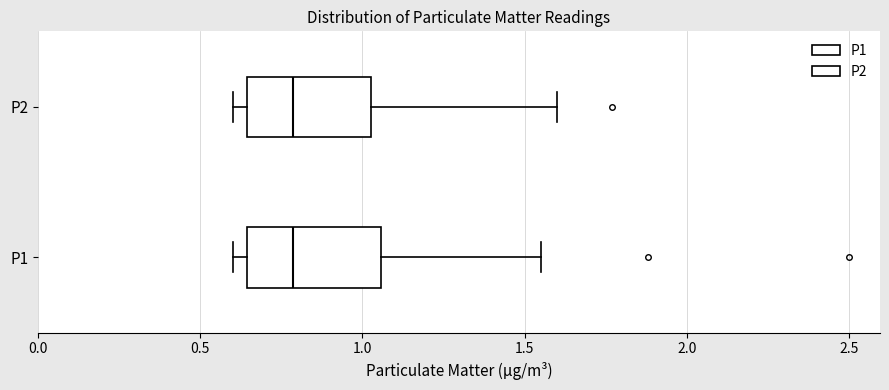

Reading bottom to top, transcribe this box plot: for each box, give where its median line is, the range the box spans, and where its two whiskers end, as read against the x-axis. The values are not printed on the chart, so give them approximately, as read against the axis.

P1: median 0.80, box 0.65 to 1.05, whiskers 0.60 to 1.55
P2: median 0.80, box 0.65 to 1.05, whiskers 0.60 to 1.60